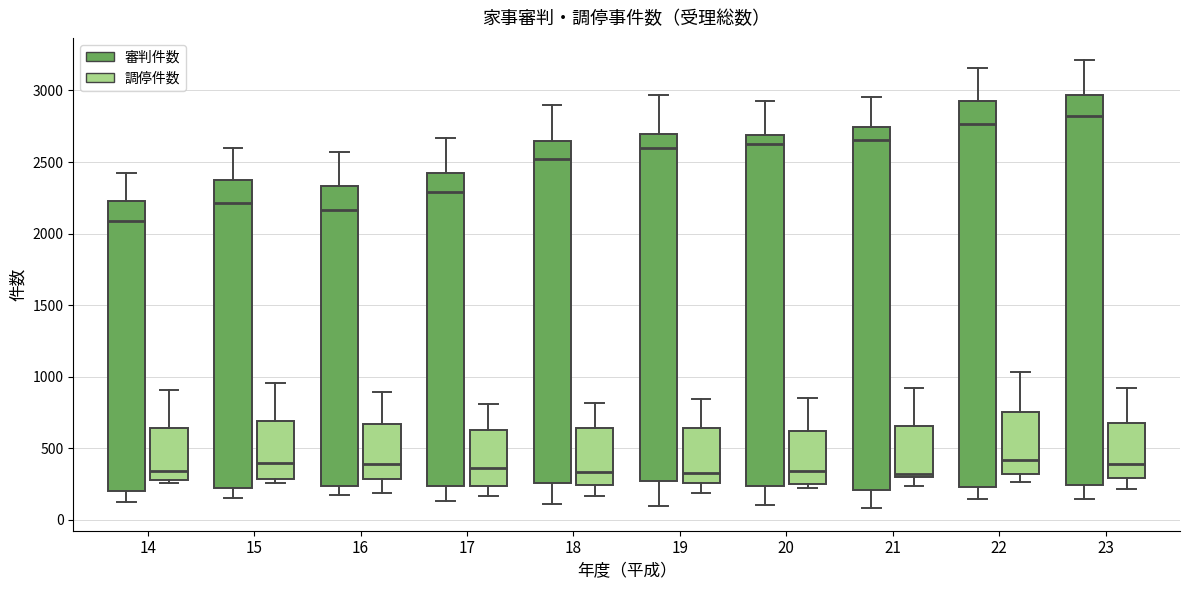

Where does the lower whisker of the box for 19 (調停件数) end on the y-axis? The values are not printed on the chart, so give them approximately, as read against the axis.

200